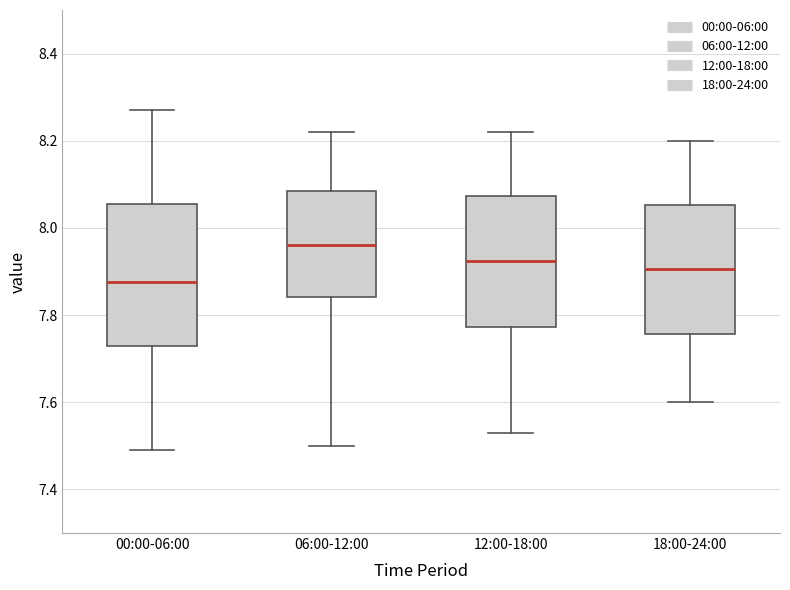

Where does the median line of the box for 00:00-06:00 sit on the y-axis? The values are not printed on the chart, so give them approximately, as read against the axis.

7.88